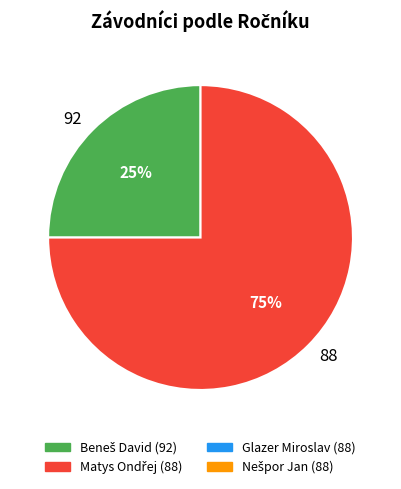

Between 92 and 88, which is larger?

88